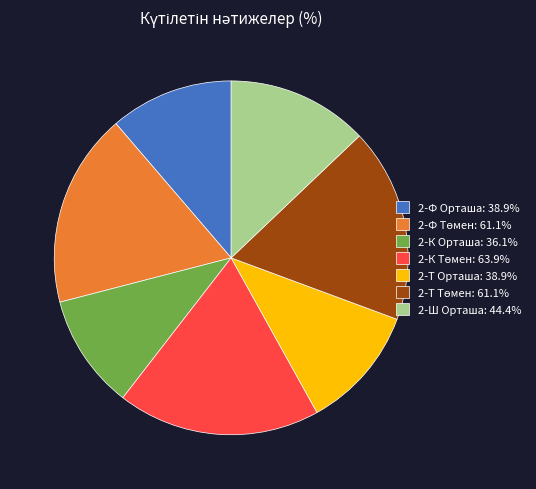

Is there a majority slice in this chart?

No